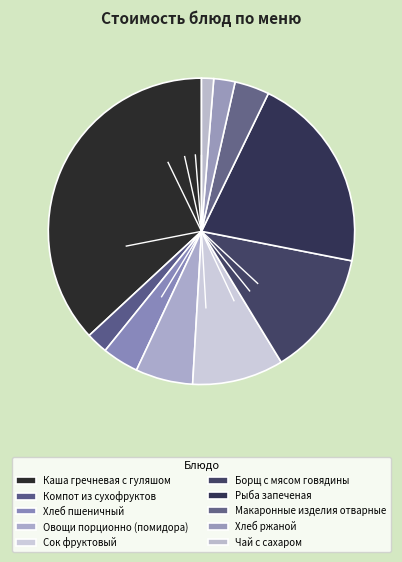

Count the number of slices in the pie.

10